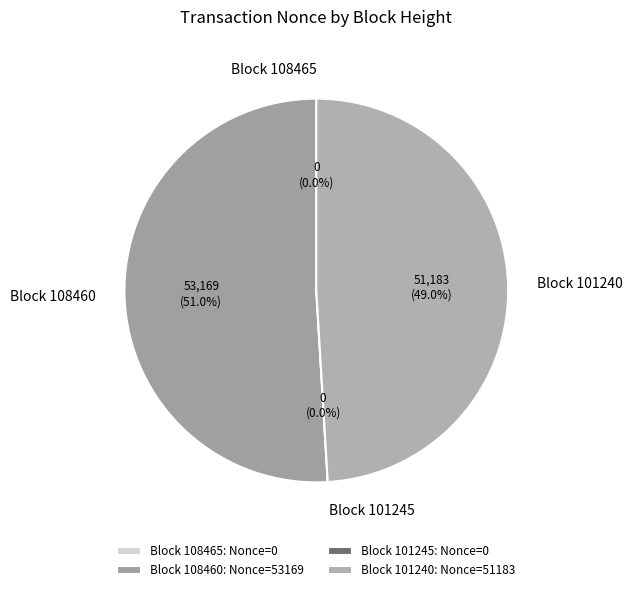

How many slices are in this pie chart?

4